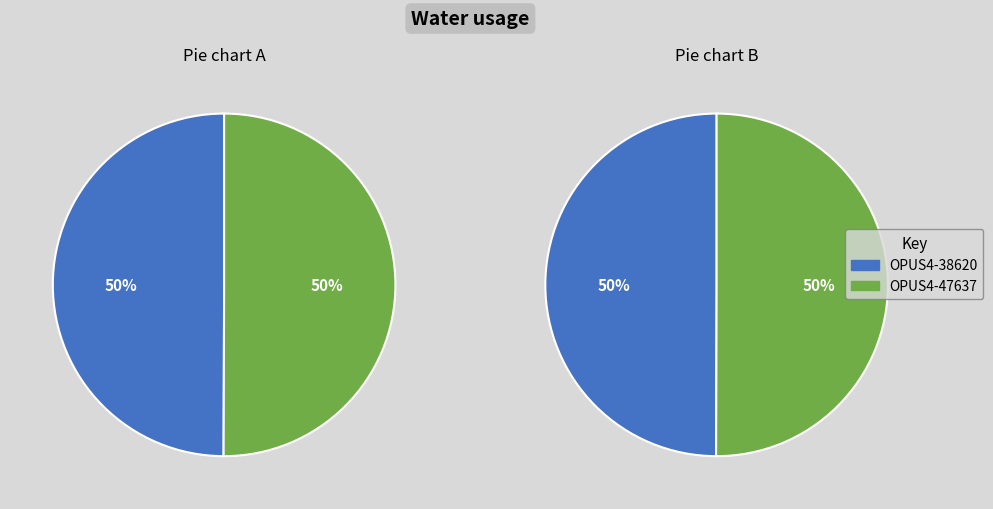

What is the majority slice?

OPUS4-47637